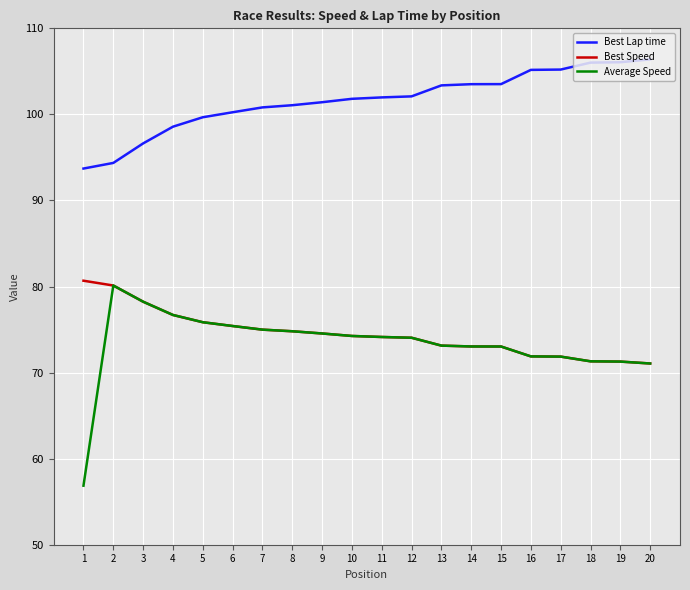

What is the average value of the Best Speed series?

74.5